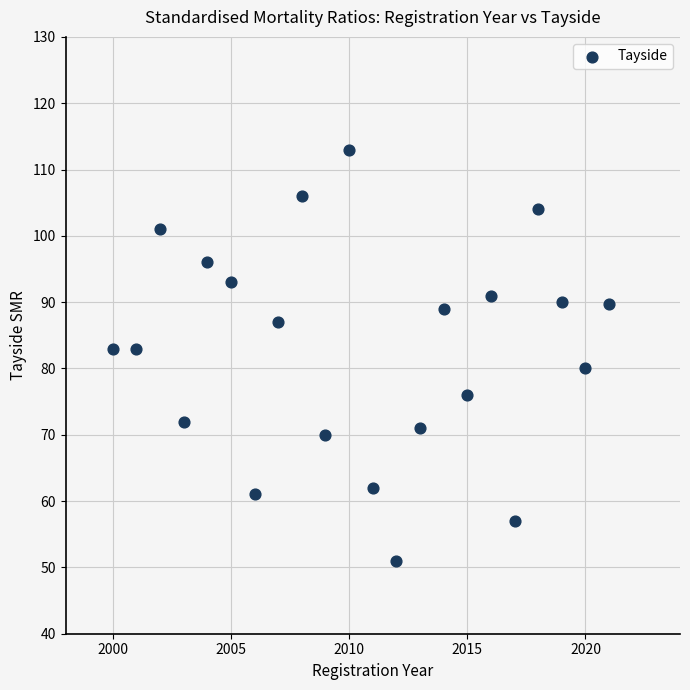

What is the range of X values (max minus min)?

21.0